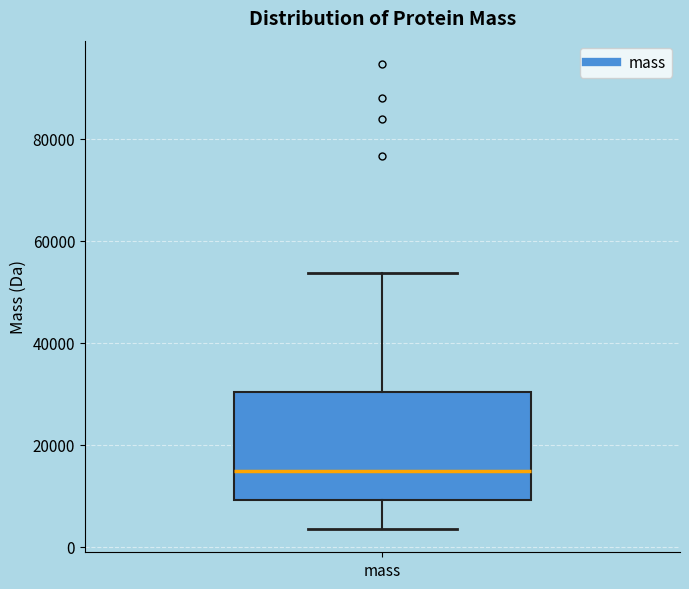

Where does the upper whisker of the box for mass end on the y-axis? The values are not printed on the chart, so give them approximately, as read against the axis.

54000